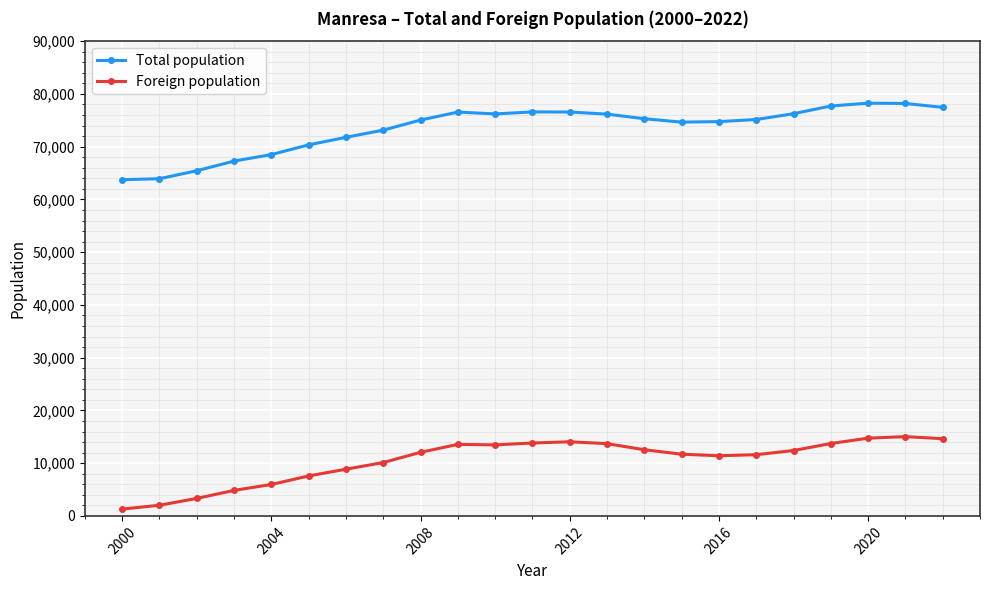

What is the highest value of the Foreign population series?

15027